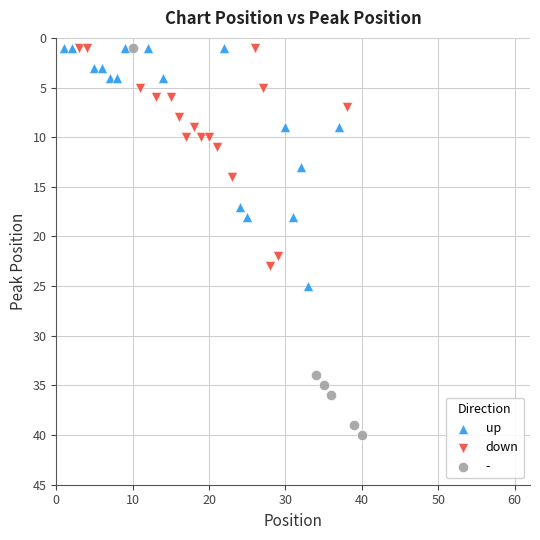

Which series contains the highest Y value?

-